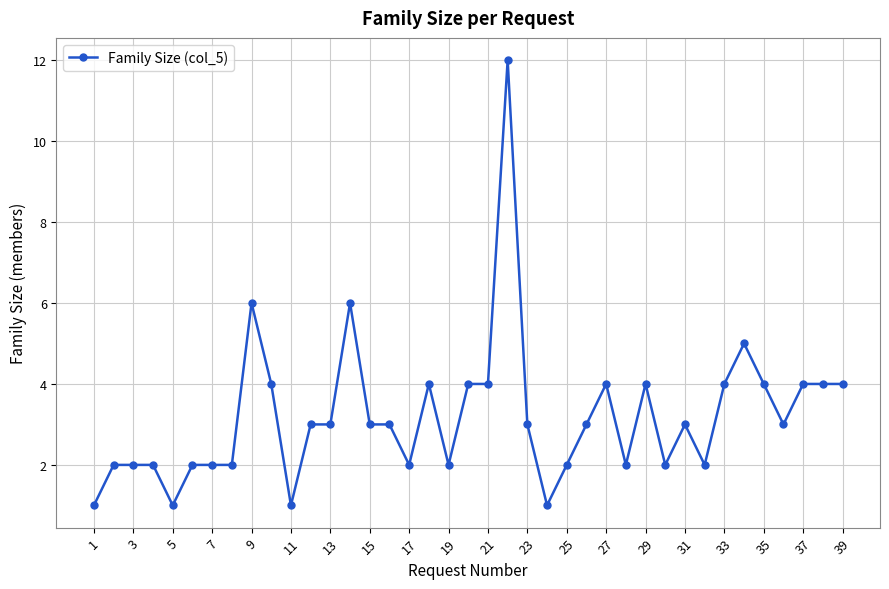

How many distinct data groups are displayed?

1